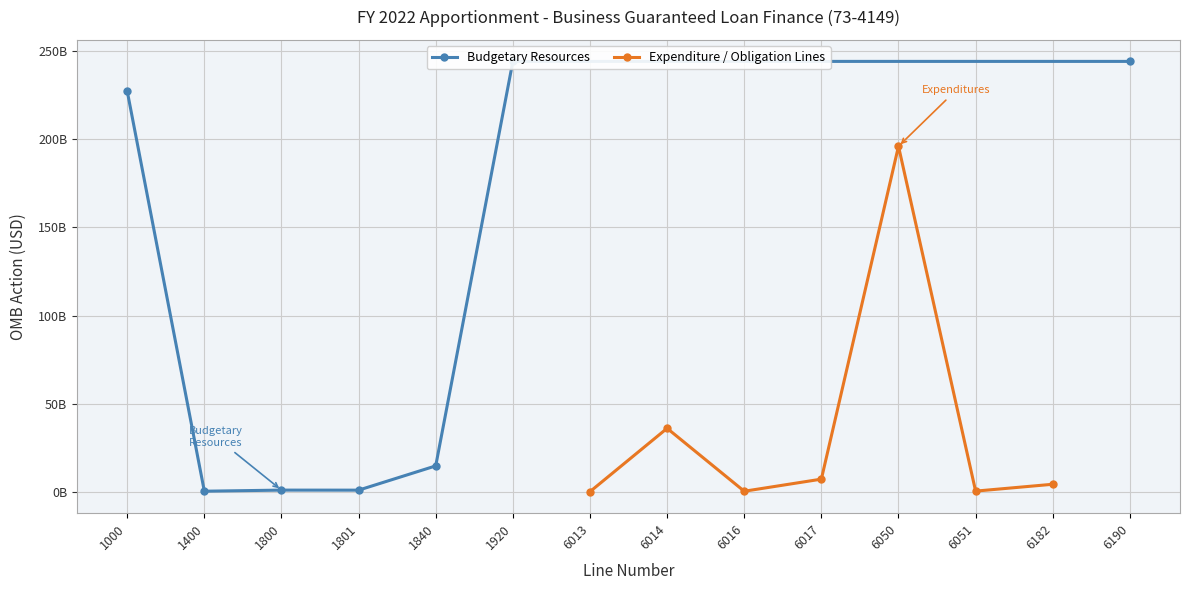

List the series in order of their overall mean, highest first.

Budgetary Resources, Expenditure / Obligation Lines